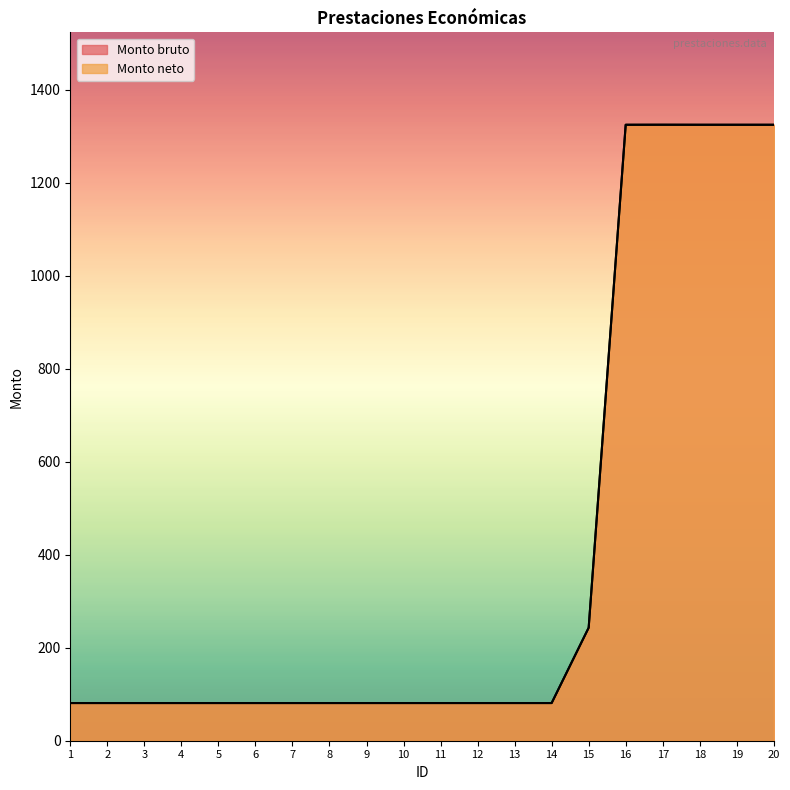

What is the approximate value of Monto neto at 20?

1324.2